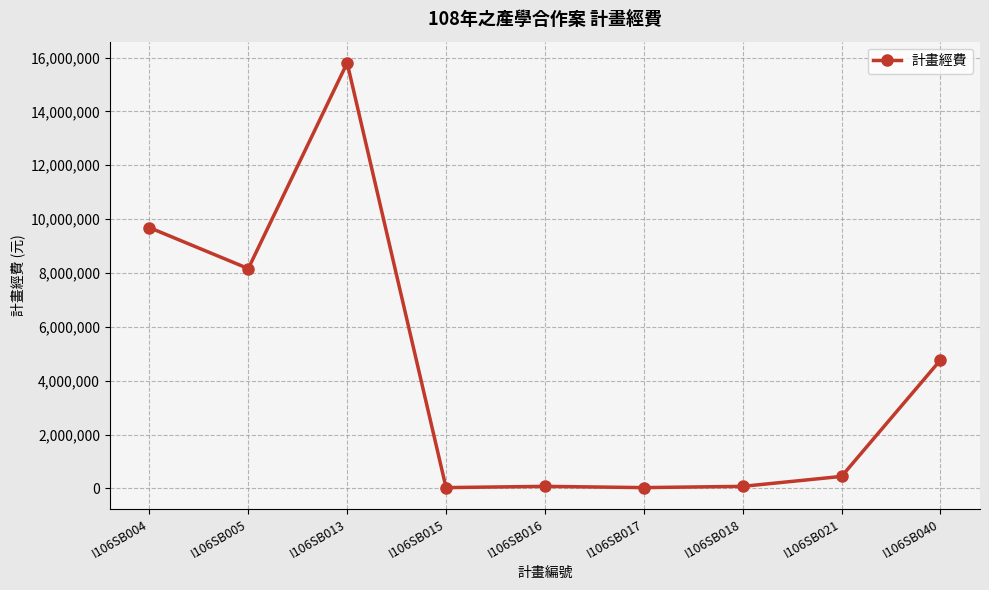

The value at I106SB021 is 448720. True or false?

True